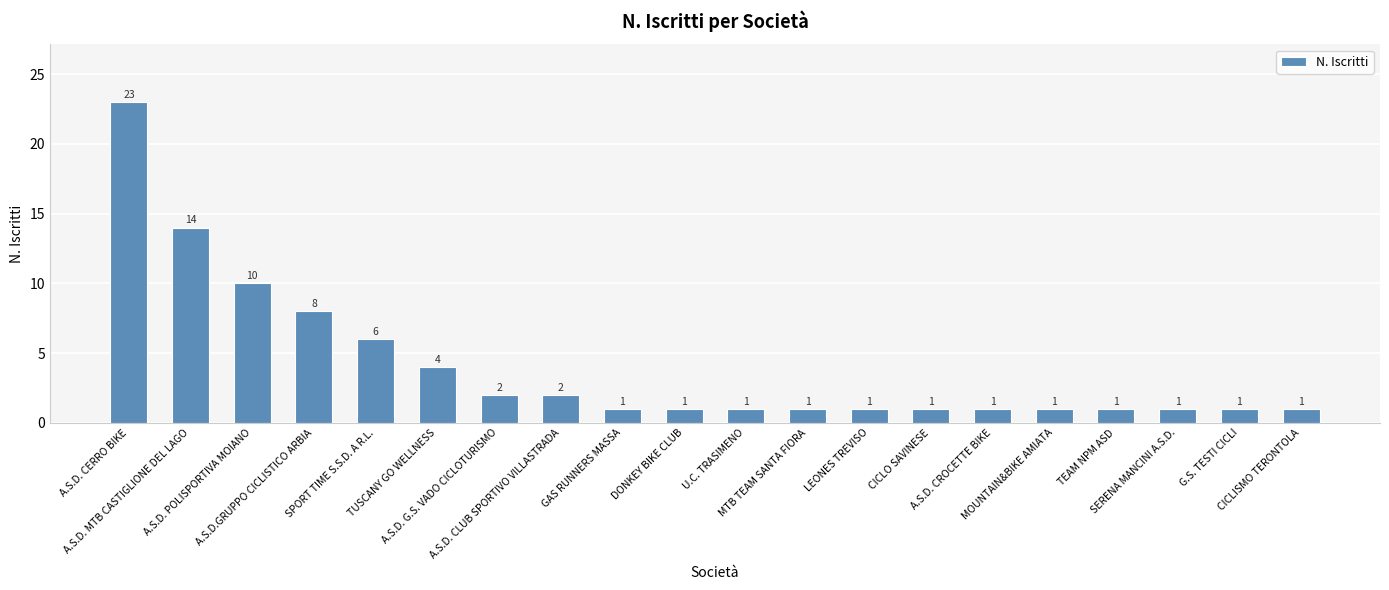

What is the change in value from SPORT TIME S.S.D. A R.L. to GAS RUNNERS MASSA?

-5